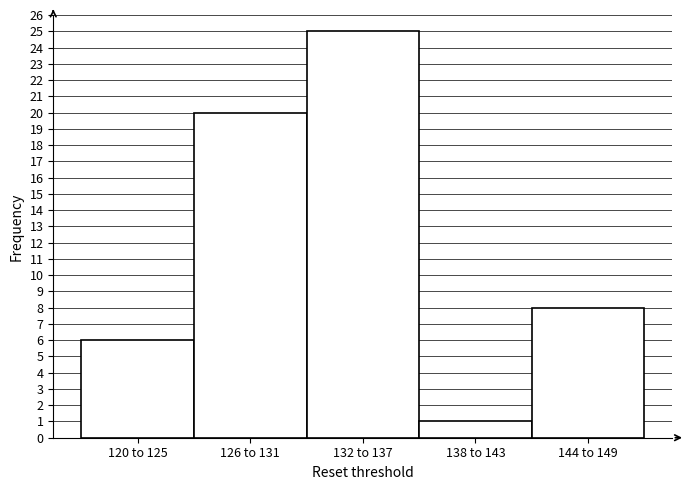

Reading right to left, transcribe all the data shown in this chart.

8	1	25	20	6